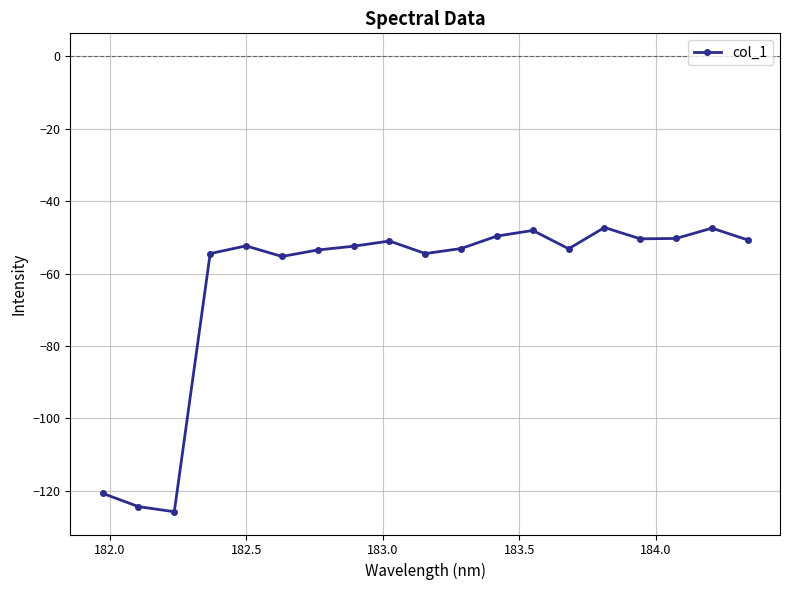

What is the greatest value displayed?

-47.3